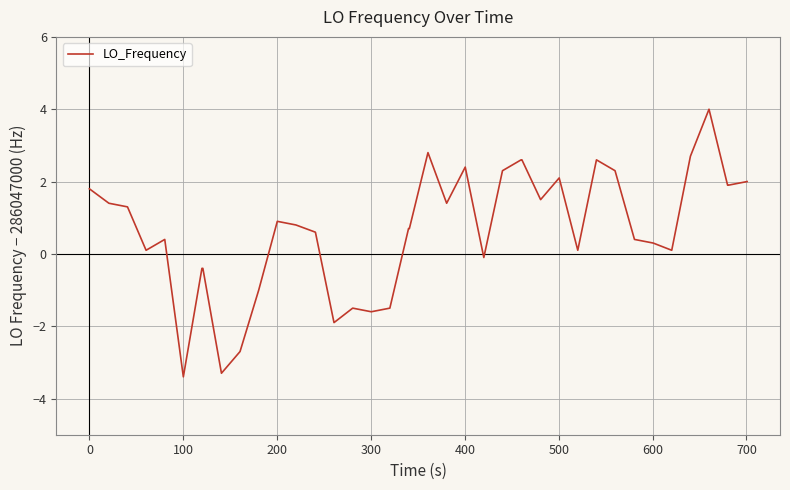

What is the sum of all values?

26.9